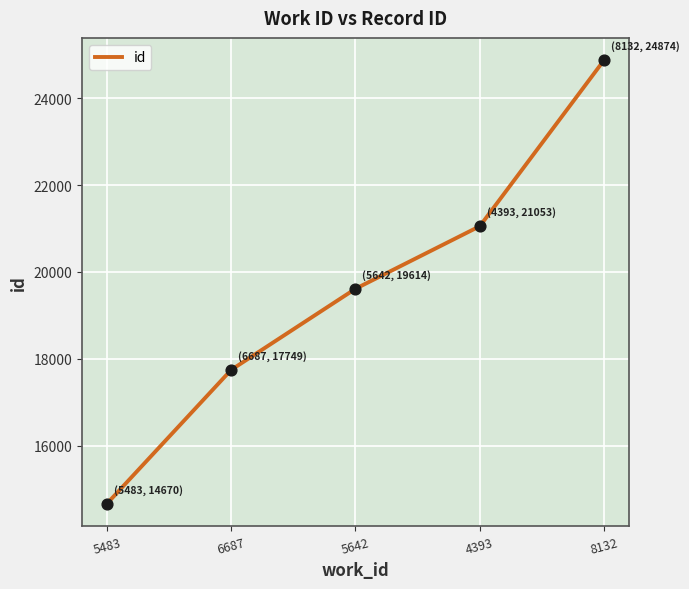

What is the change in value from 5642 to 8132?

+5260